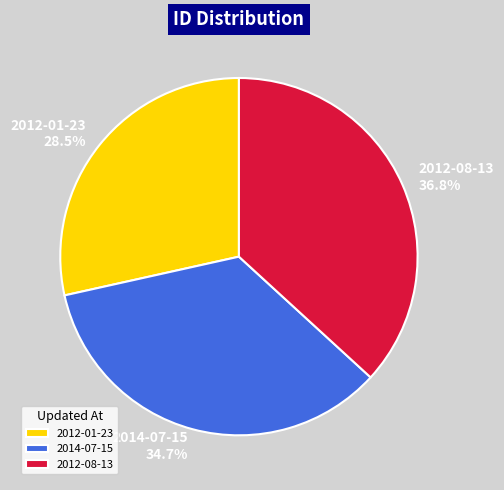

Does any single category account for the majority?

No